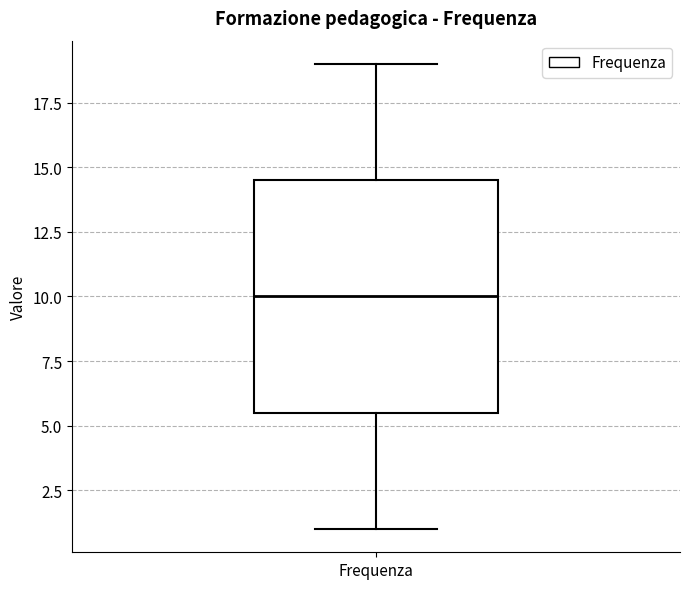

Where does the upper whisker of the box for Frequenza end on the y-axis? The values are not printed on the chart, so give them approximately, as read against the axis.

19.0